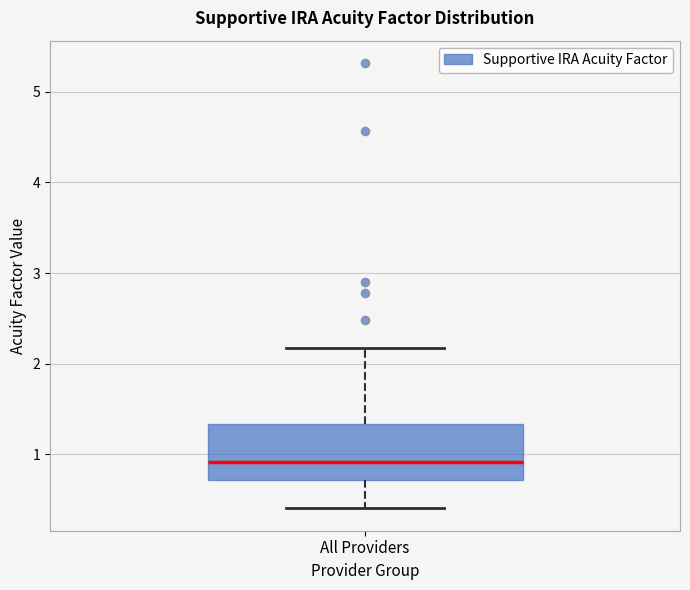

Transcribe this box plot: give where the median line is, the range the box spans, and where the two whiskers end, as read against the y-axis. The values are not printed on the chart, so give them approximately, as read against the axis.

median 0.9, box 0.7 to 1.3, whiskers 0.4 to 2.2